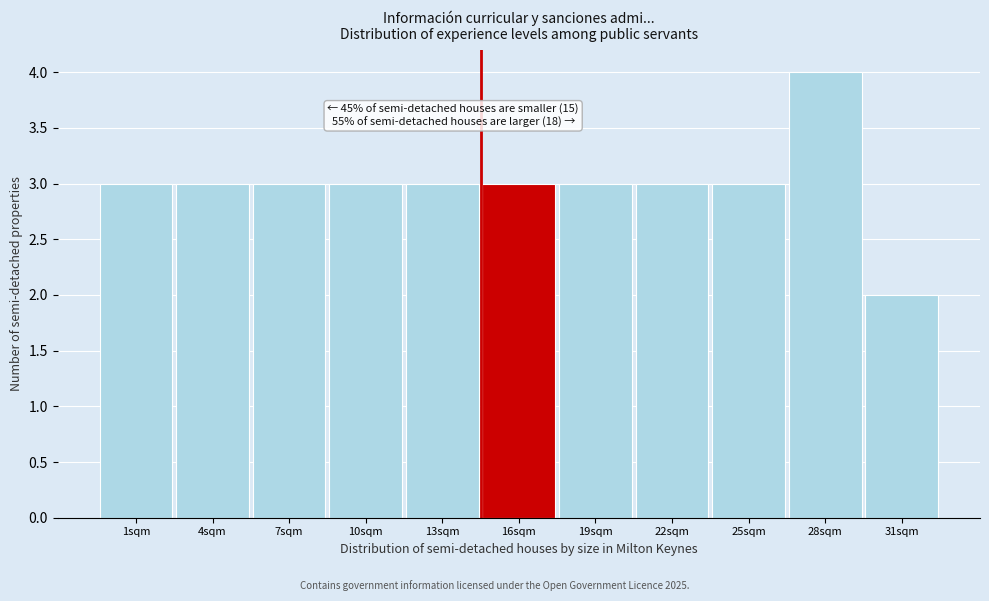

Reading right to left, what are all the values shown in this chart?

31sqm=2	28sqm=4	25sqm=3	22sqm=3	19sqm=3	16sqm=3	13sqm=3	10sqm=3	7sqm=3	4sqm=3	1sqm=3